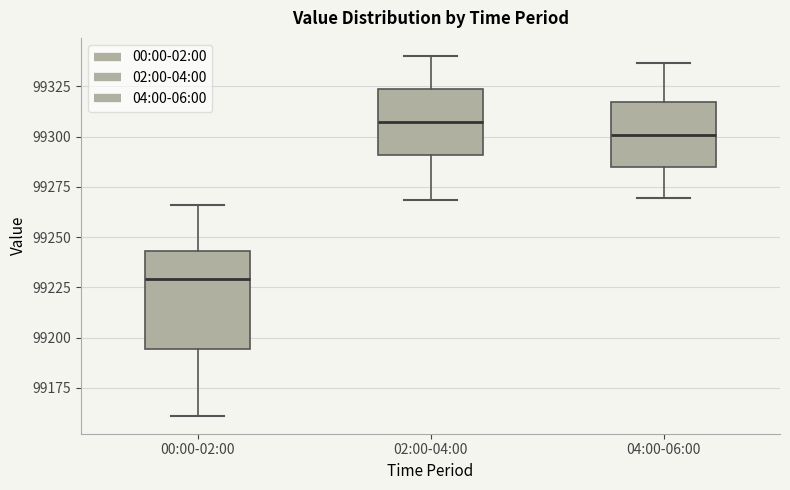

Where does the upper whisker of the box for 04:00-06:00 end on the y-axis? The values are not printed on the chart, so give them approximately, as read against the axis.

99335